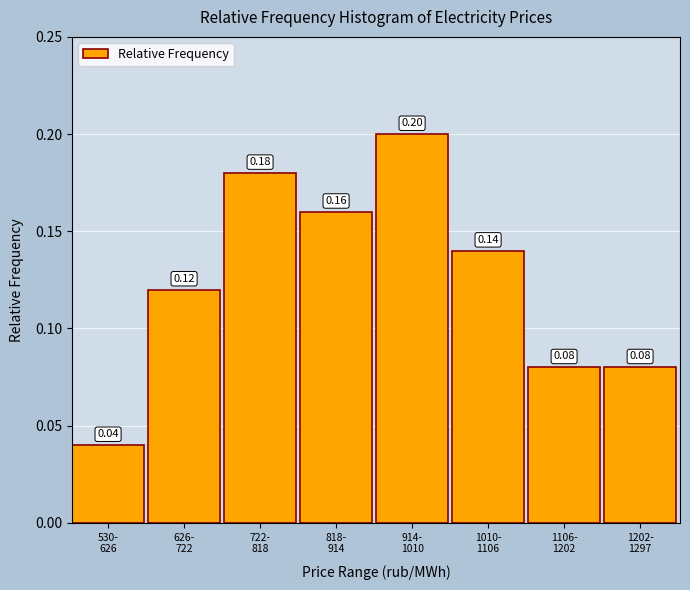

What is the sum of all values?

1.0